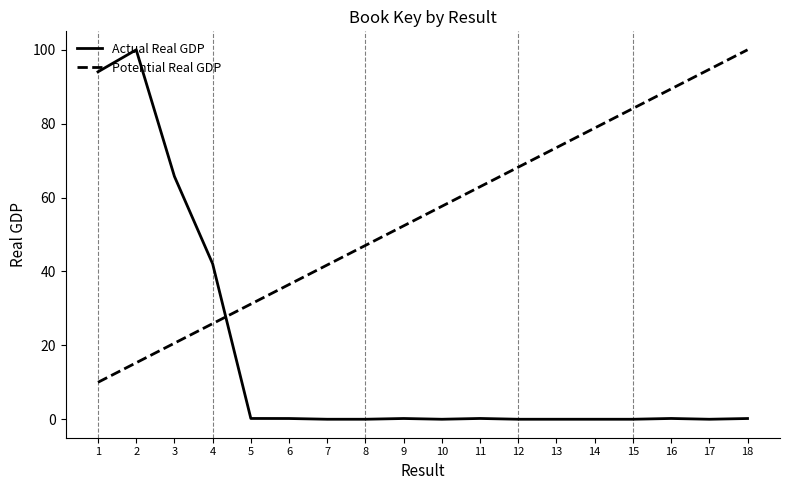

List the series in order of their overall mean, lowest first.

Actual Real GDP, Potential Real GDP